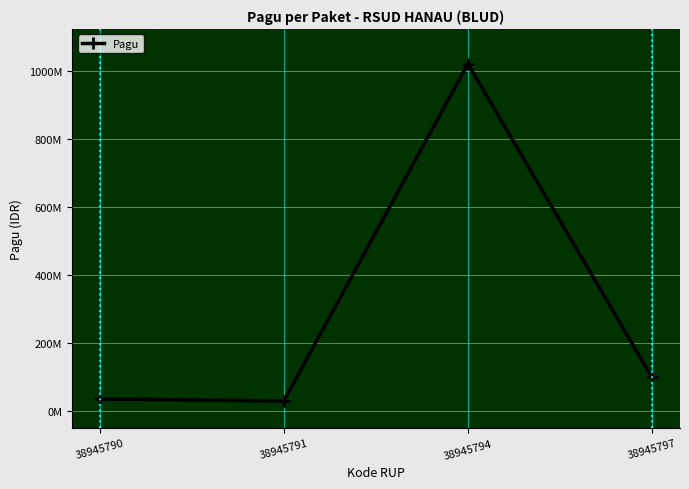

Reading right to left, what are all the values shown in this chart?

38945797=100000000	38945794=1020000000	38945791=30000000	38945790=36000000